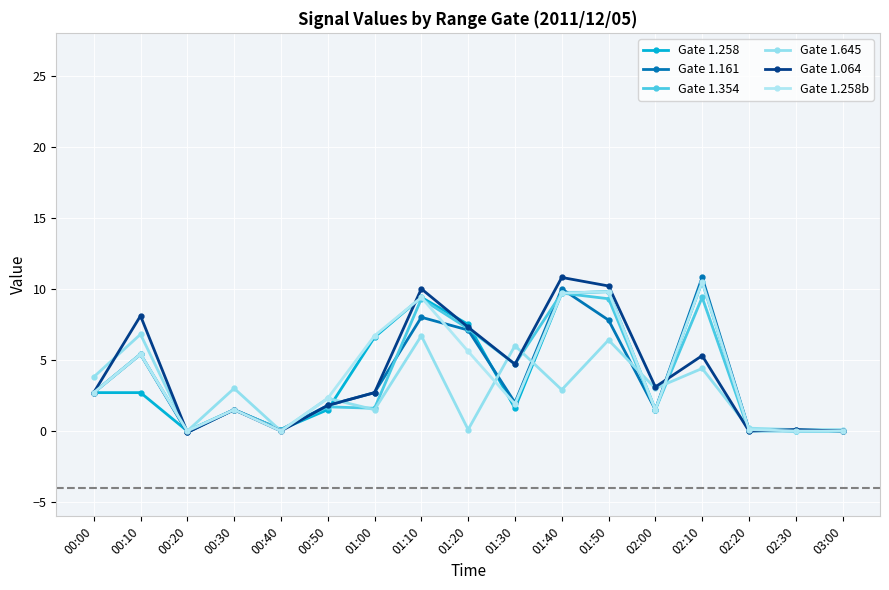

Does the chart have visible grid lines?

Yes